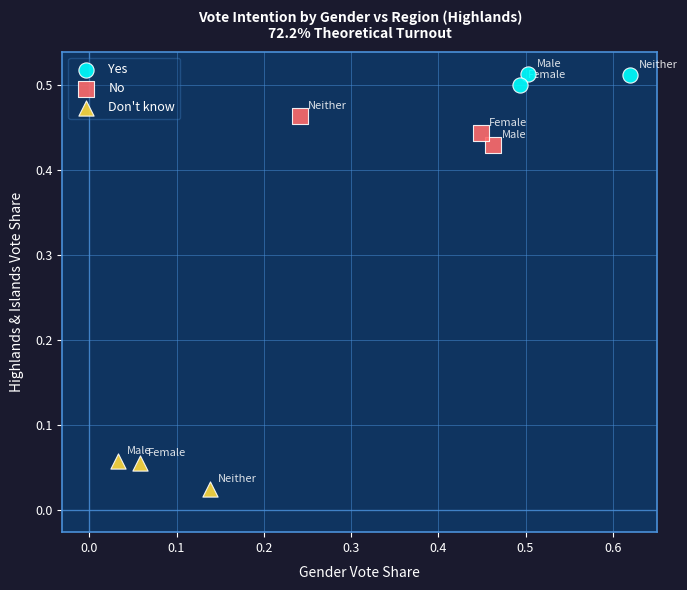

Which series contains the lowest Y value?

Don't know